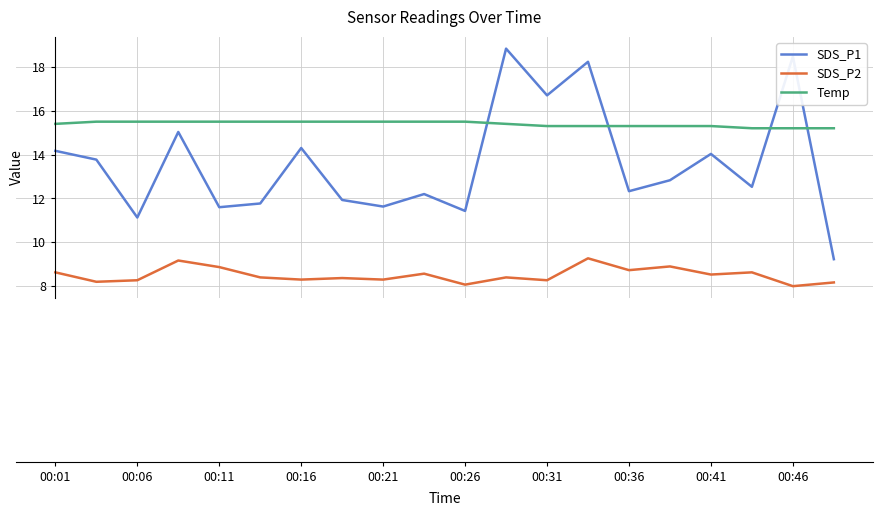

List the series in order of their peak value, lowest first.

SDS_P2, Temp, SDS_P1